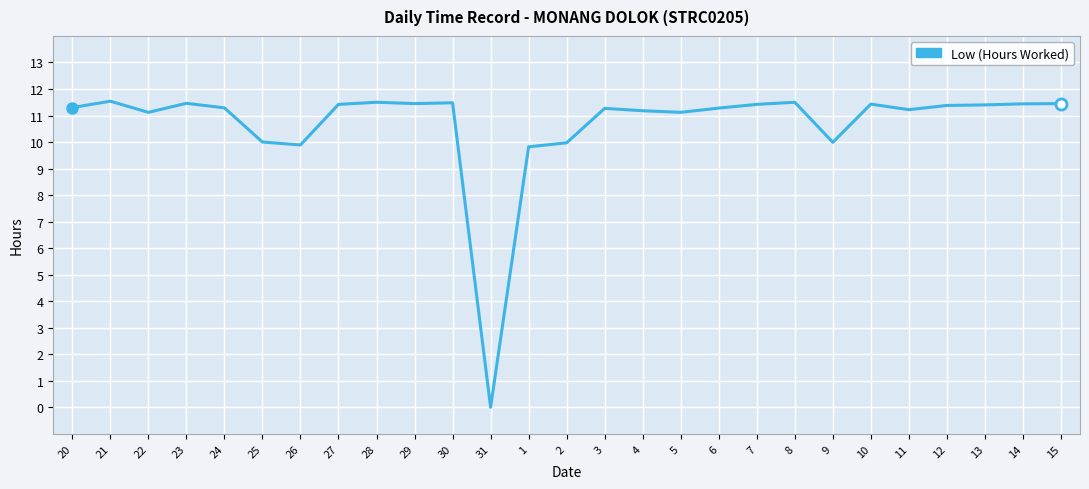

What position from the left is 7?

19